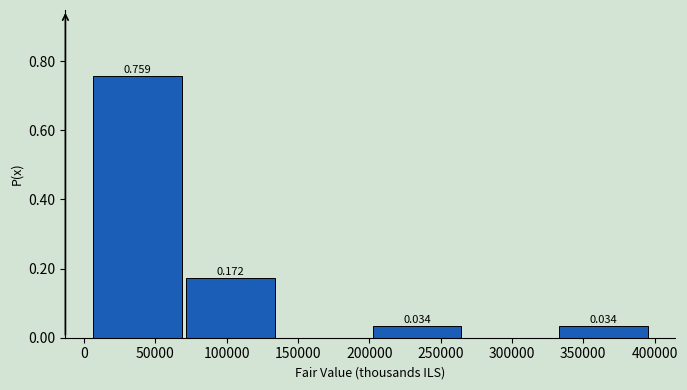

Over which range of the x-axis is the bar tallest?

5000 to 70000